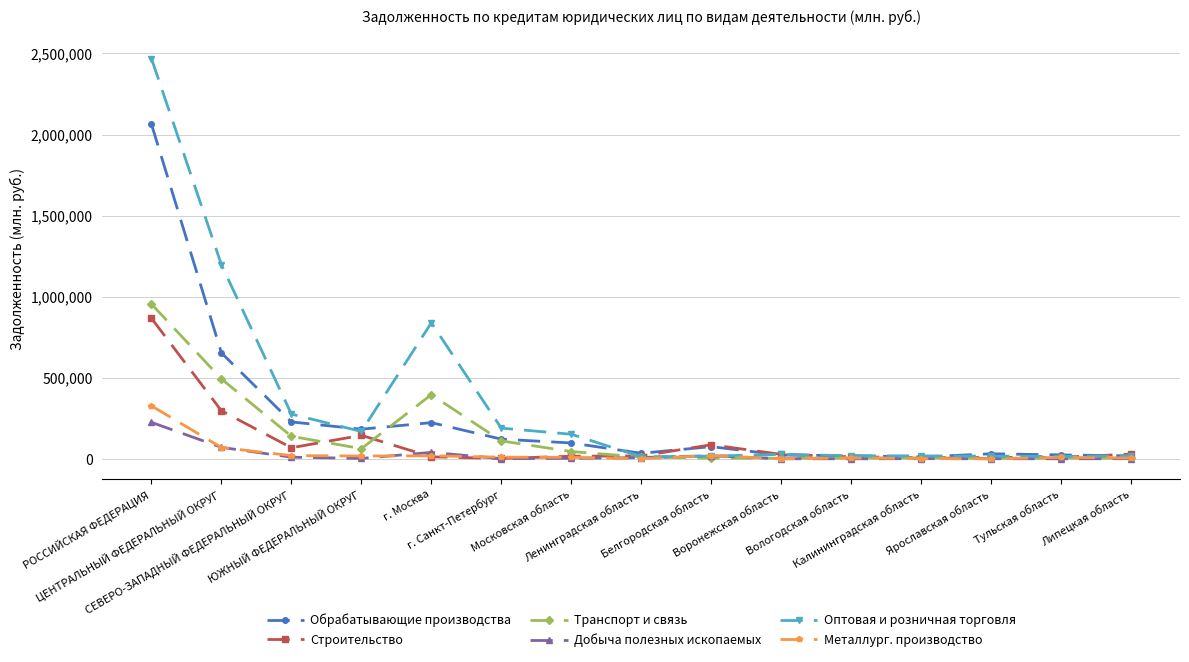

What is the maximum value for Строительство?

866797